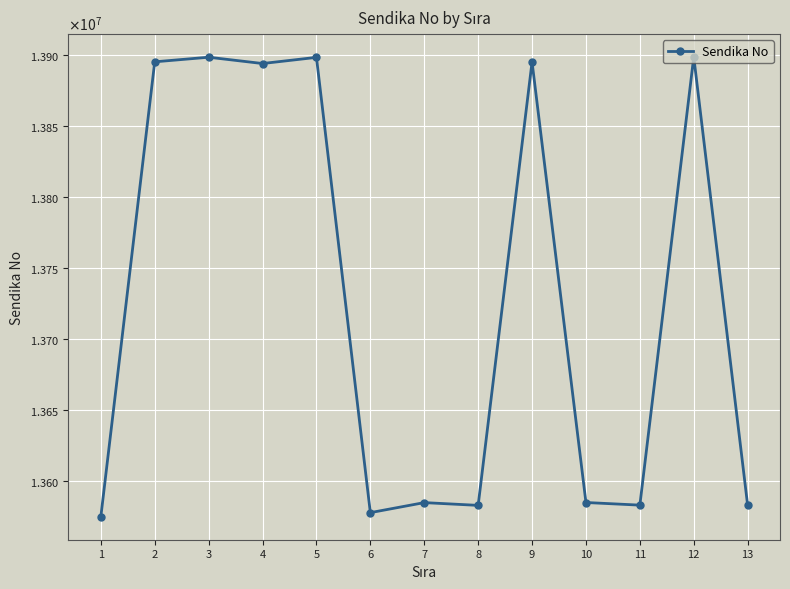

How many interior local peaks (higher than both neighbors) does the data have?

5